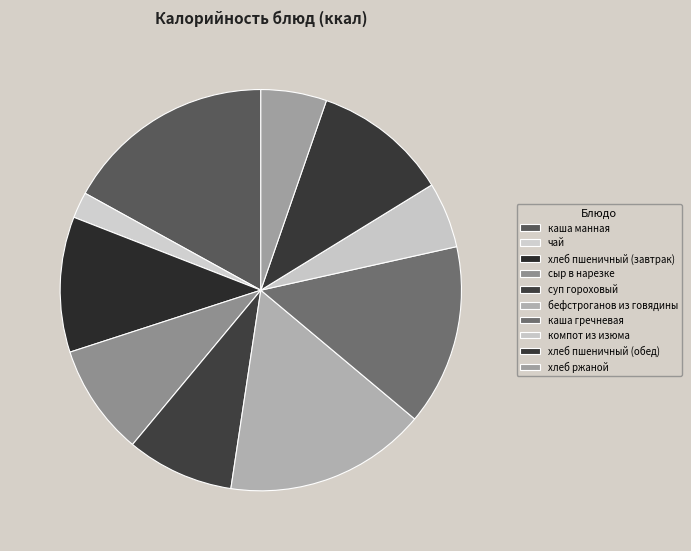

How much of the chart is everything except каша манная?

83.0%